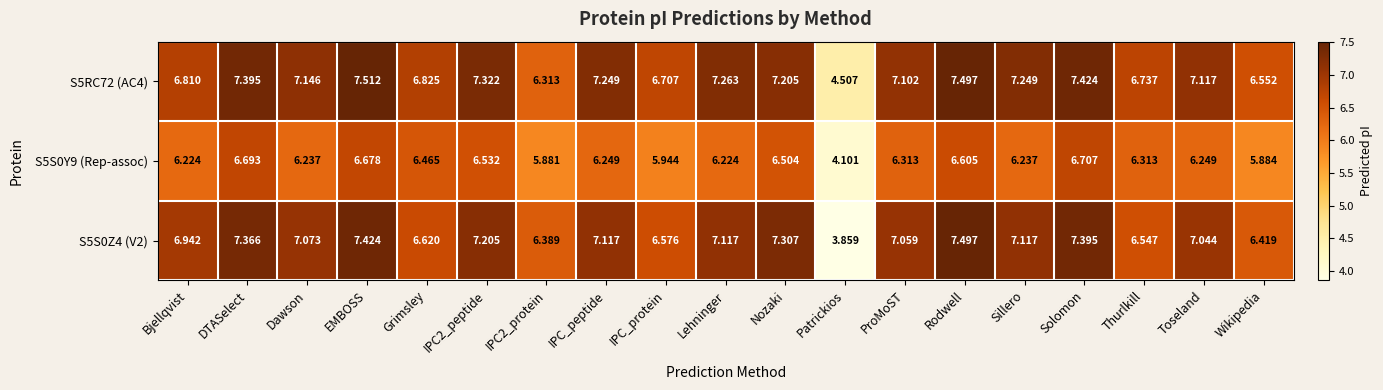

Which series has the largest total across all categories?

S5RC72 (AC4)